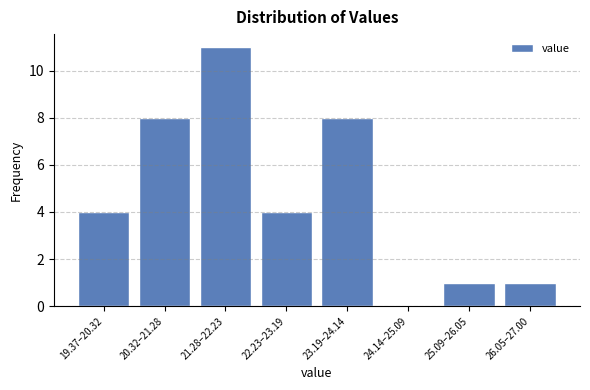

Reading left to right, list all the values displayed in this chart.

19.37–20.32=4	20.32–21.28=8	21.28–22.23=11	22.23–23.19=4	23.19–24.14=8	24.14–25.09=0	25.09–26.05=1	26.05–27.00=1